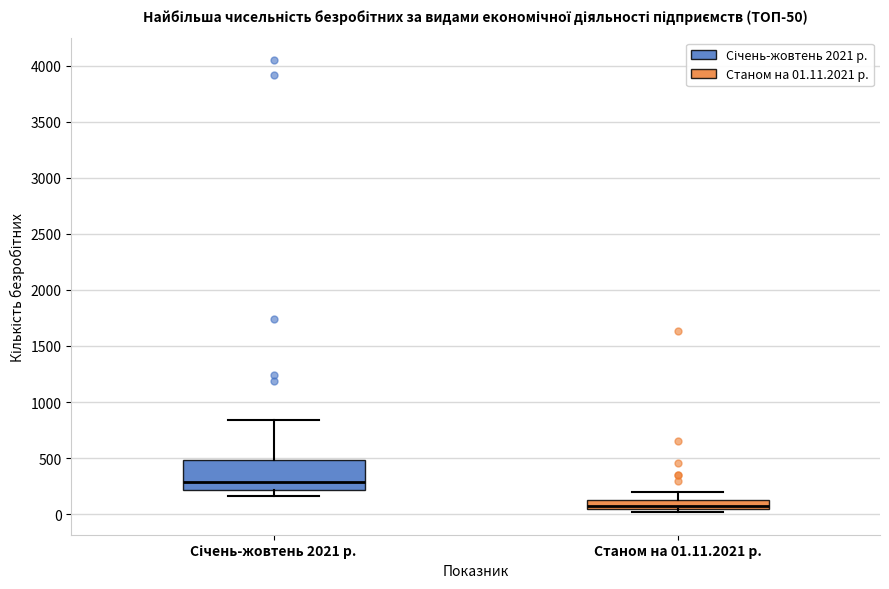

Which box is the tallest, from its lower edge to its upper edge?

Січень-жовтень 2021 р.